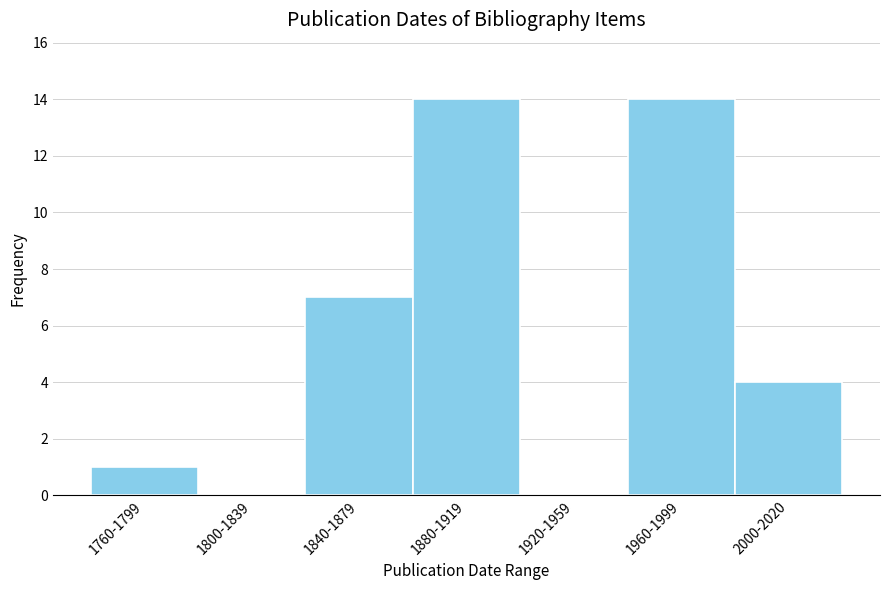

Reading left to right, what are all the values shown in this chart?

1760-1799=1	1800-1839=0	1840-1879=7	1880-1919=14	1920-1959=0	1960-1999=14	2000-2020=4